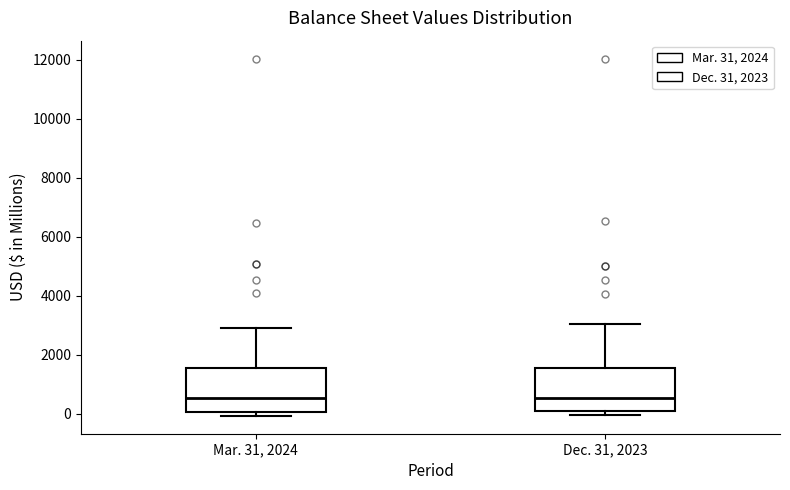

Reading left to right, transcribe this box plot: for each box, give where its median line is, the range the box spans, and where its two whiskers end, as read against the y-axis. The values are not printed on the chart, so give them approximately, as read against the axis.

Mar. 31, 2024: median 600, box 0 to 1600, whiskers 0 (just below the box's lower edge) to 3000
Dec. 31, 2023: median 600, box 0 to 1600, whiskers 0 (just below the box's lower edge) to 3000